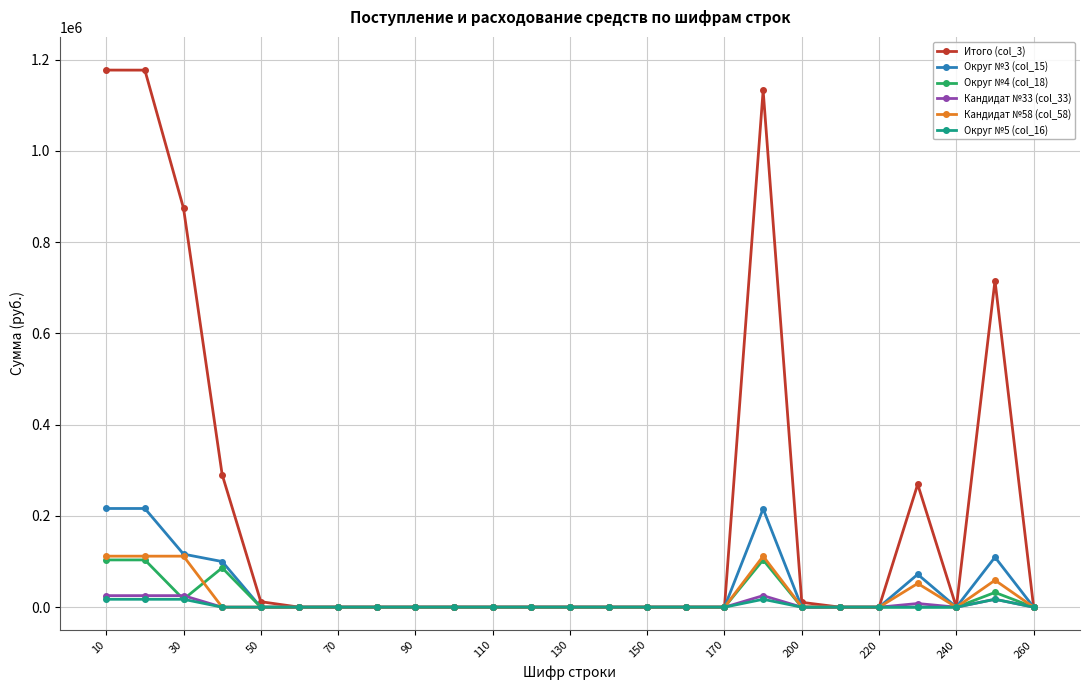

True or false: Кандидат №58 (col_58) has more than 2 interior local peaks.

True